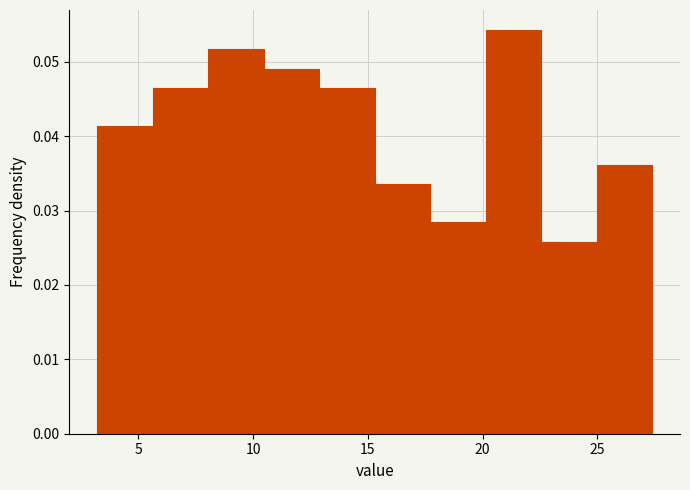

Reading left to right, transcribe this chart: for each bar, give the range it covers on the x-axis and its height. Neither the bar edges nor the heights are printed on the chart, so give them approximately, as read against the axes.

3.0 to 5.5: 0.041
5.5 to 8.0: 0.046
8.0 to 10.5: 0.052
10.5 to 13.0: 0.049
13.0 to 15.5: 0.046
15.5 to 17.5: 0.034
17.5 to 20.0: 0.028
20.0 to 22.5: 0.054
22.5 to 25.0: 0.026
25.0 to 27.5: 0.036